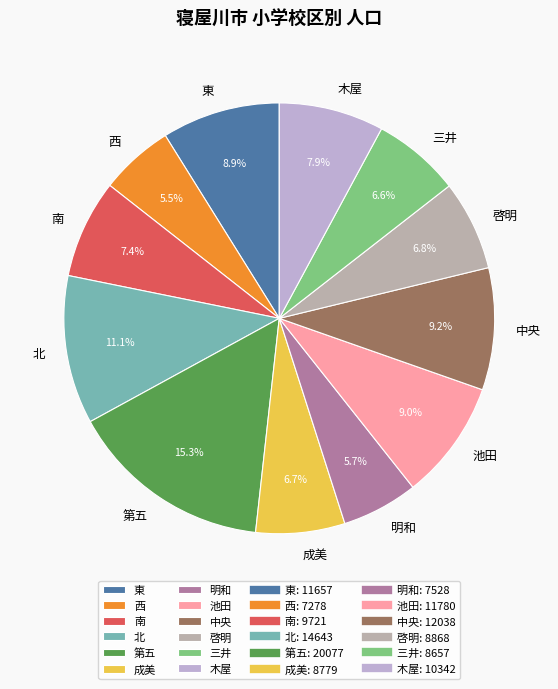

Count the number of slices in the pie.

12